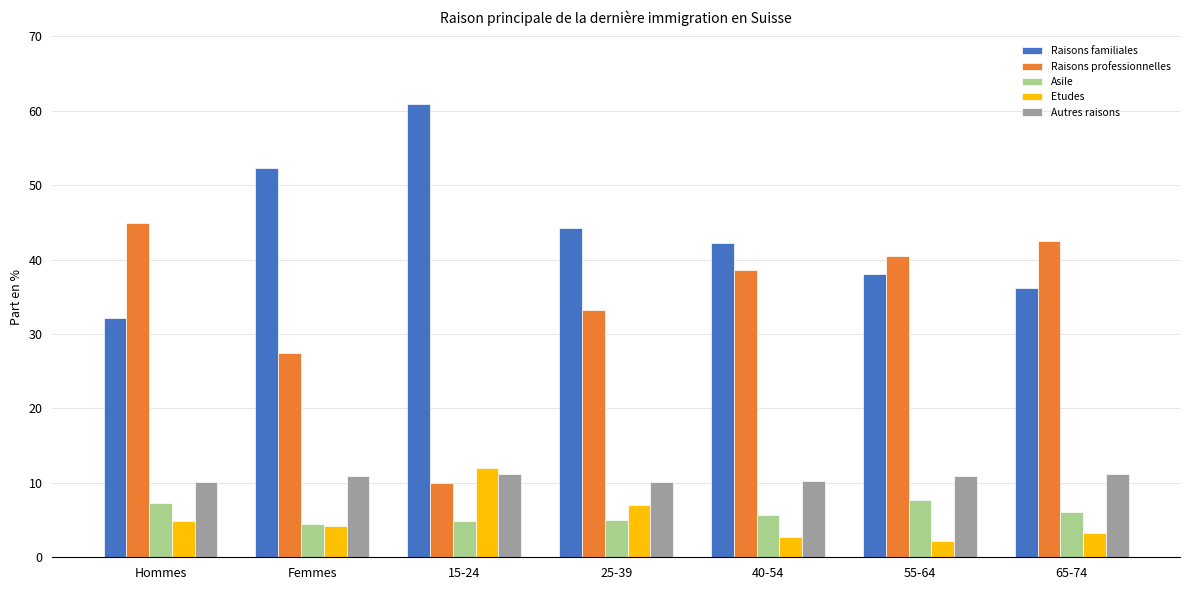

What is the lowest value of the Etudes series?

2.1